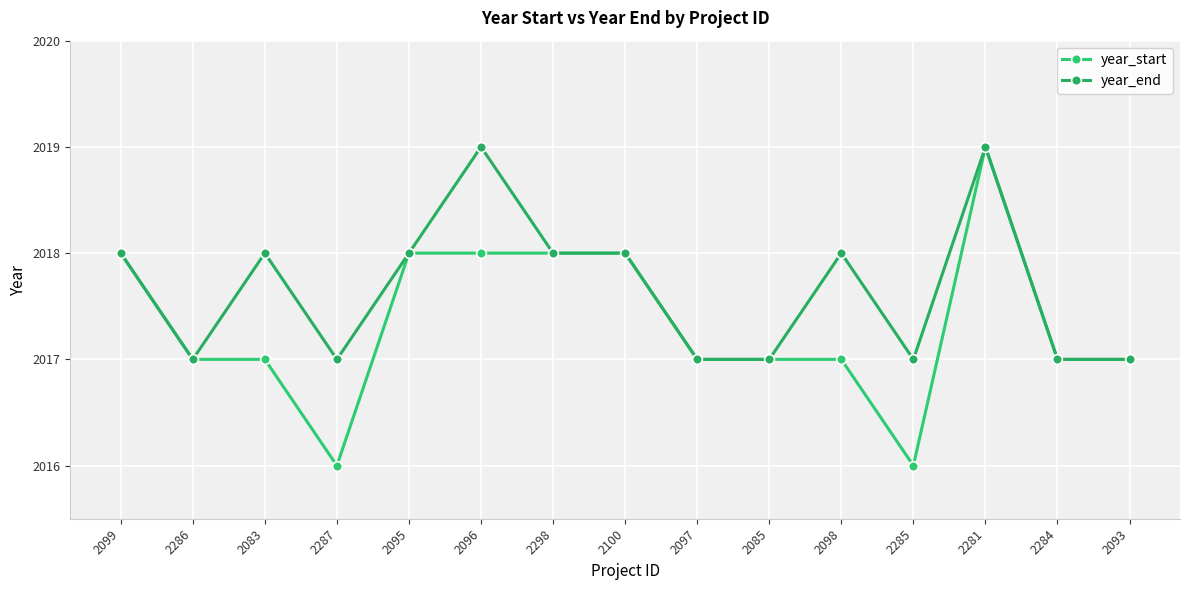

What is the lowest value of the year_start series?

2016